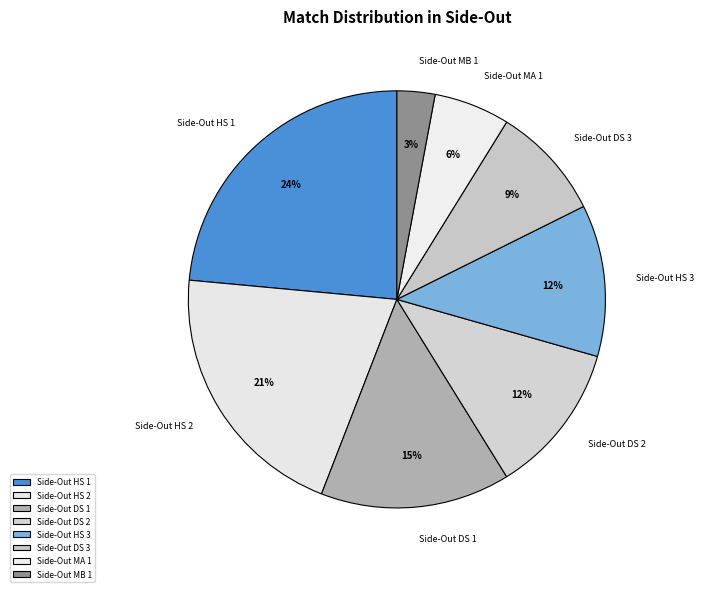

Count the number of slices in the pie.

8